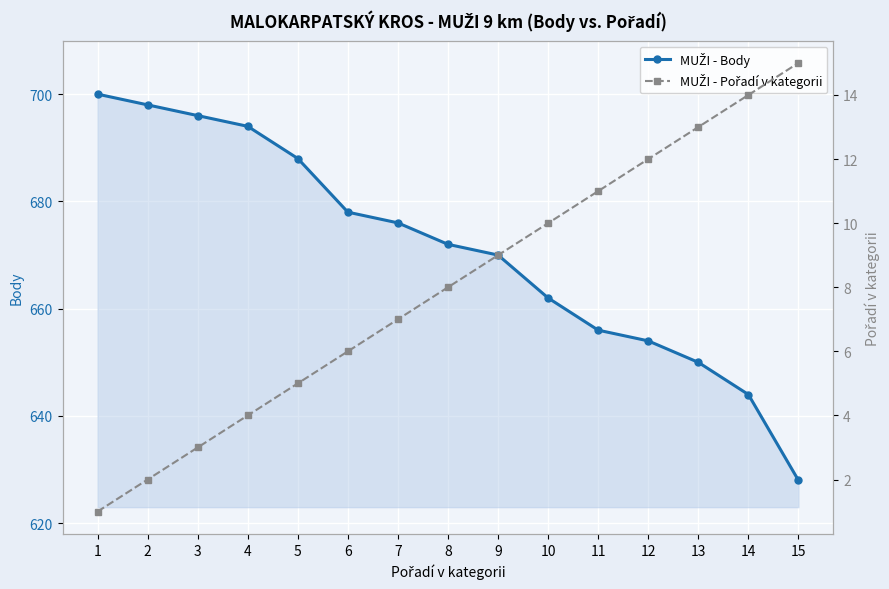

Which series has the widest spread of values?

MUŽI - Body